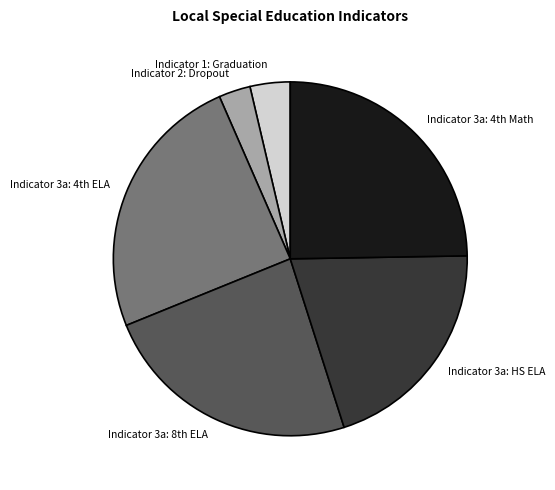

How many segments does this pie chart have?

6